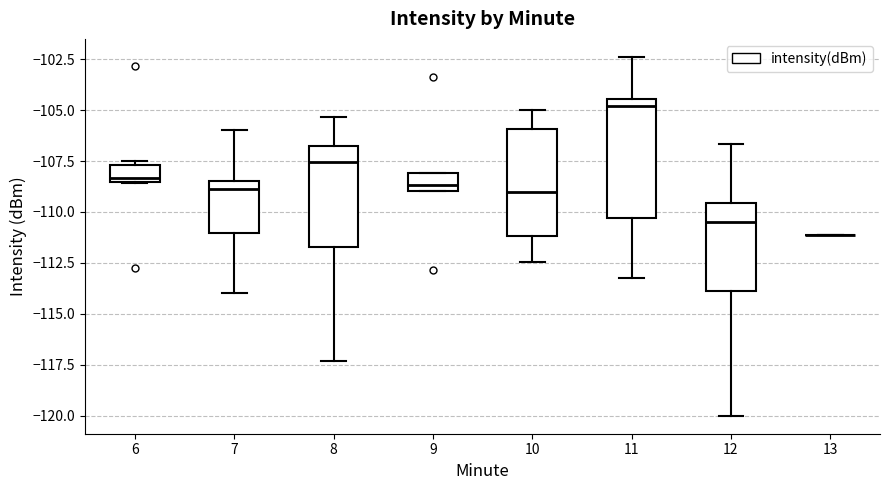

Reading left to right, read every box against the y-axis: the position of its median line, the range the box covers, and the ends of its whiskers. The values are not printed on the chart, so give them approximately, as read against the axis.

6: median -108.5 (just above the box's lower edge), box -108.5 to -107.5, whiskers -108.5 to -107.5 (just above the box's upper edge)
7: median -109.0, box -111.0 to -108.5, whiskers -114.0 to -106.0
8: median -107.5, box -111.5 to -107.0, whiskers -117.5 to -105.5
9: median -108.5, box -109.0 to -108.0, whiskers -109.0 to -108.0
10: median -109.0, box -111.0 to -106.0, whiskers -112.5 to -105.0
11: median -105.0, box -110.5 to -104.5, whiskers -113.5 to -102.5
12: median -110.5, box -114.0 to -109.5, whiskers -120.0 to -106.5
13: box collapsed to a line at -111.0, whiskers -111.0 to -111.0